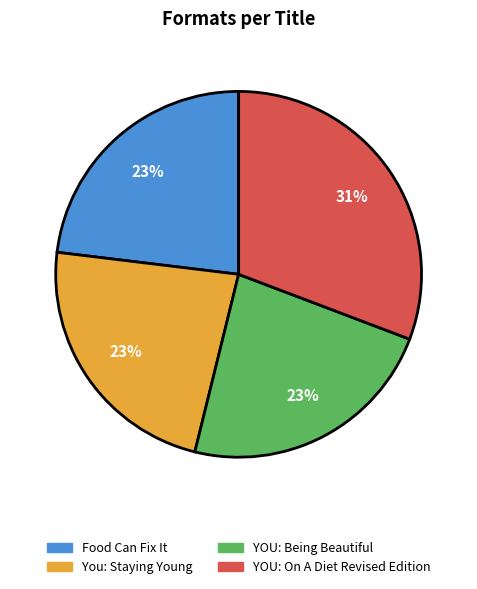

Approximately how many times larger is the value at YOU: On A Diet Revised Edition compared to YOU: Being Beautiful?

1.3